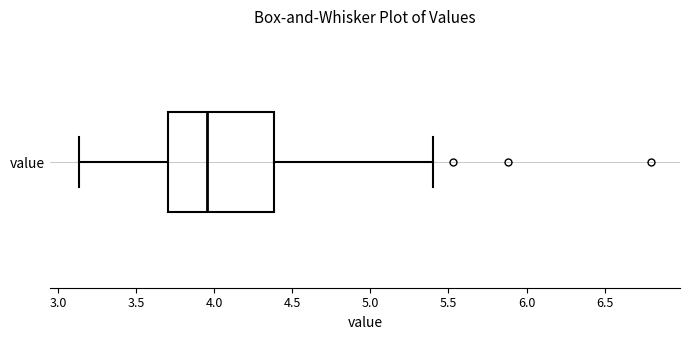

Where does the right whisker of the box for value end on the x-axis? The values are not printed on the chart, so give them approximately, as read against the axis.

5.40